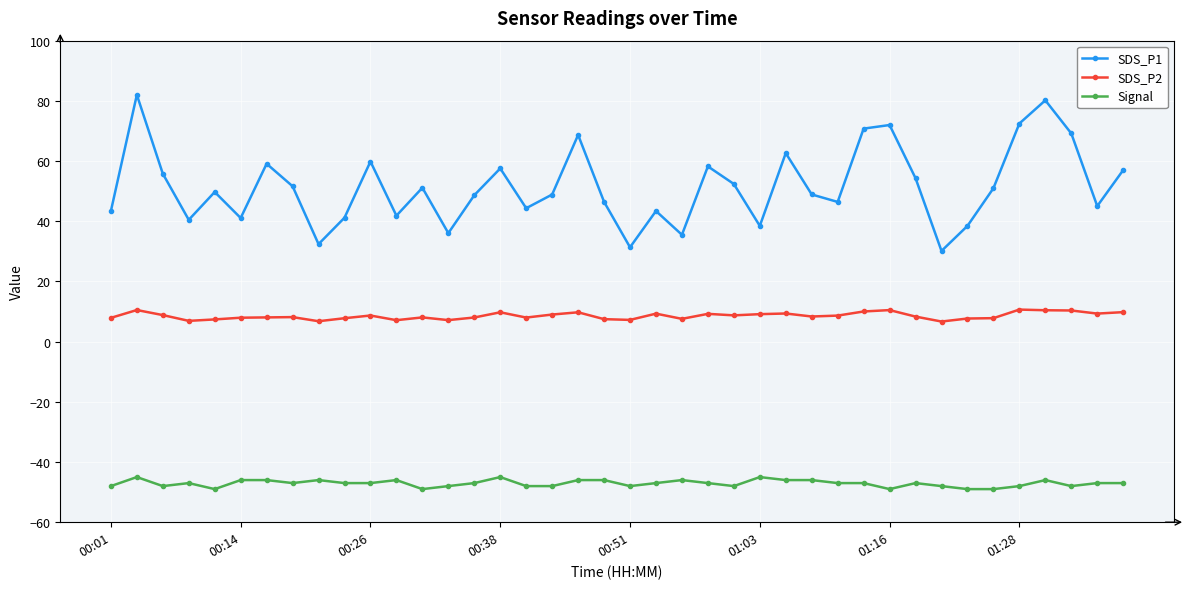

Which series has the largest total across all categories?

SDS_P1